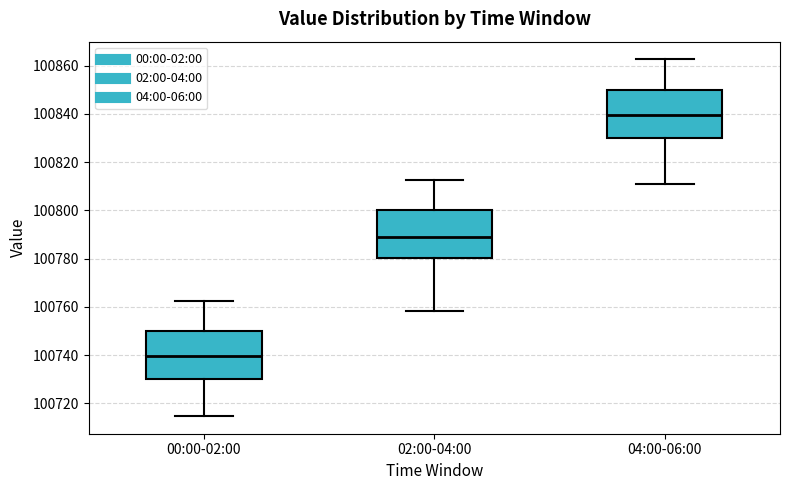

Which box has the highest median line?

04:00-06:00